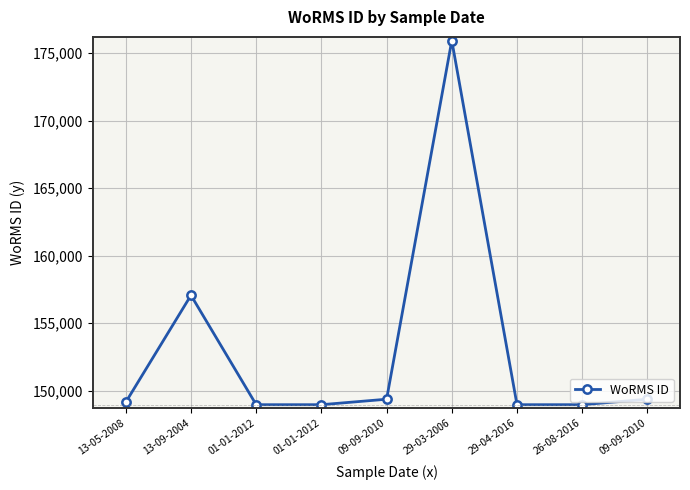

What is the approximate value at 01-01-2012?

148952